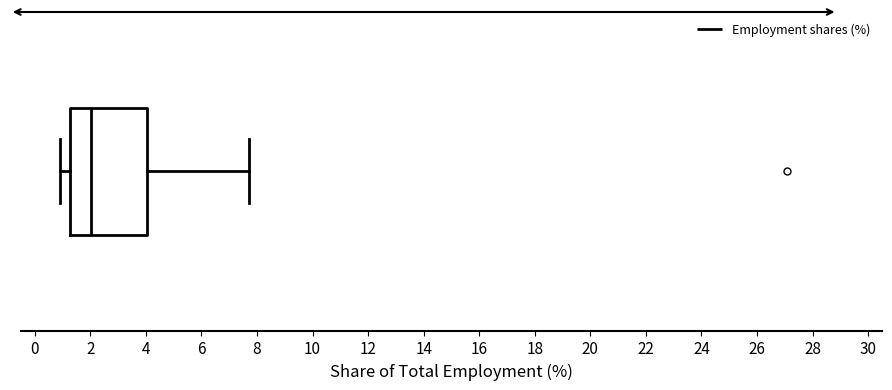

Transcribe this box plot: give where the median line is, the range the box spans, and where the two whiskers end, as read against the x-axis. The values are not printed on the chart, so give them approximately, as read against the axis.

median 2.0, box 1.2 to 4.0, whiskers 1.0 to 7.8